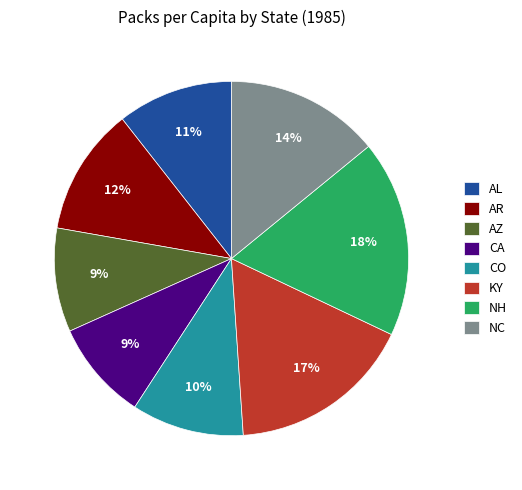

Which slice is the largest?

NH